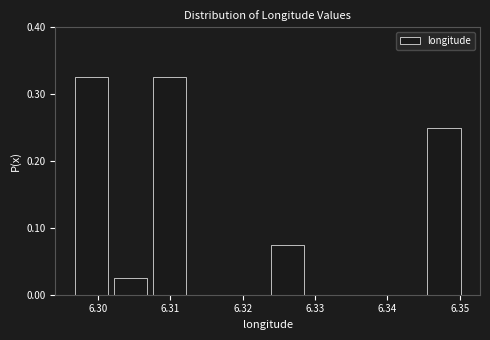

What is the height of the bar covering 6.345 to 6.351 on the x-axis? Neither the bar edges nor the heights are printed on the chart, so give them approximately, as read against the axes.

0.25